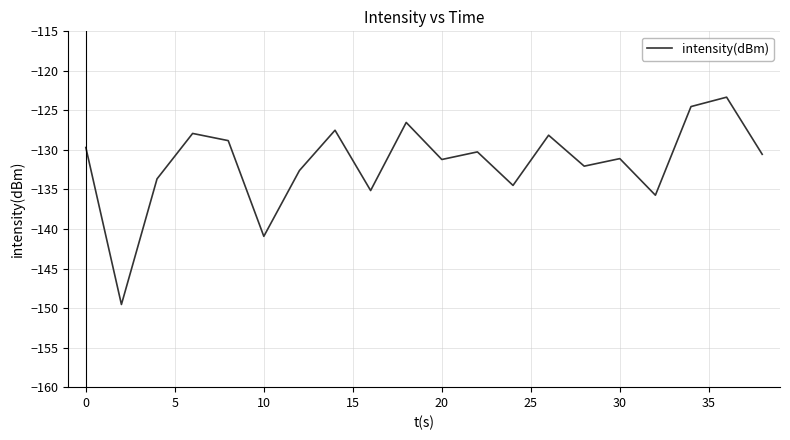

What is the average value?

-131.7